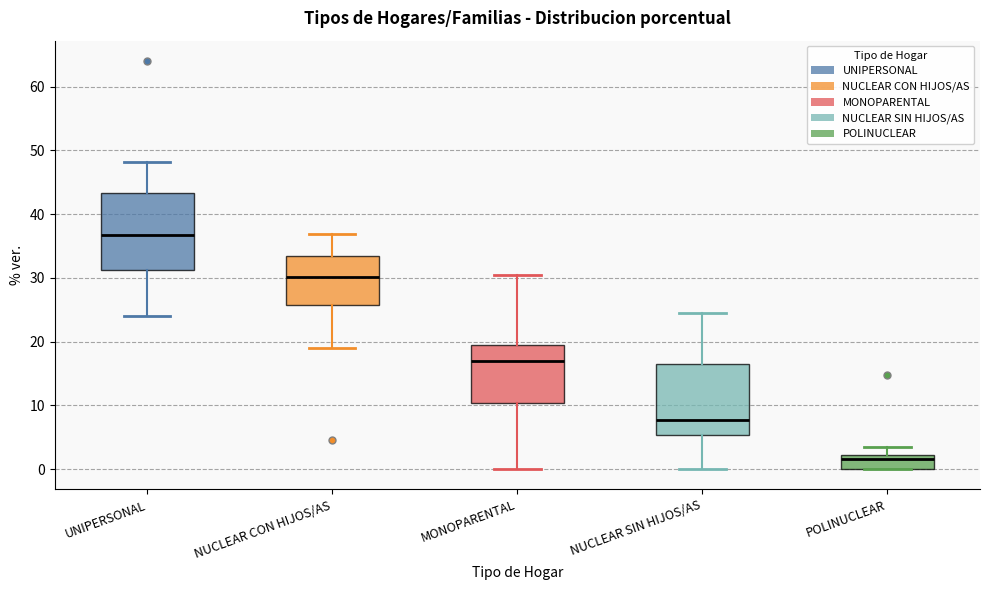

Which box's median line is the lowest?

POLINUCLEAR